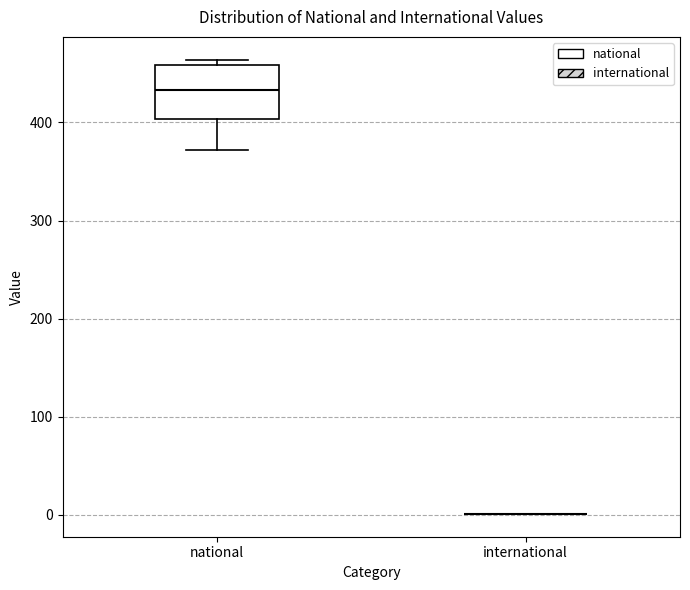

Reading left to right, transcribe this box plot: for each box, give where its median line is, the range the box spans, and where its two whiskers end, as read against the y-axis. The values are not printed on the chart, so give them approximately, as read against the axis.

national: median 430, box 400 to 460, whiskers 370 to 460 (just above the box's upper edge)
international: box collapsed to a line at 0, whiskers 0 to 0